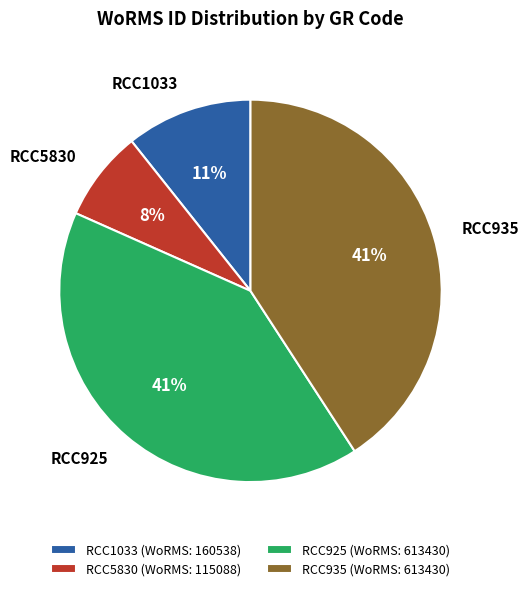

Which has a higher value, RCC935 or RCC1033?

RCC935